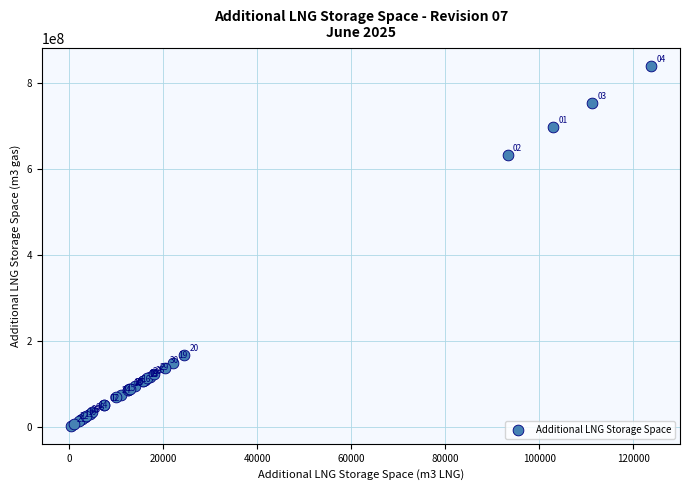

What Y value in the scatter plot is closest to 419886819?

631089200